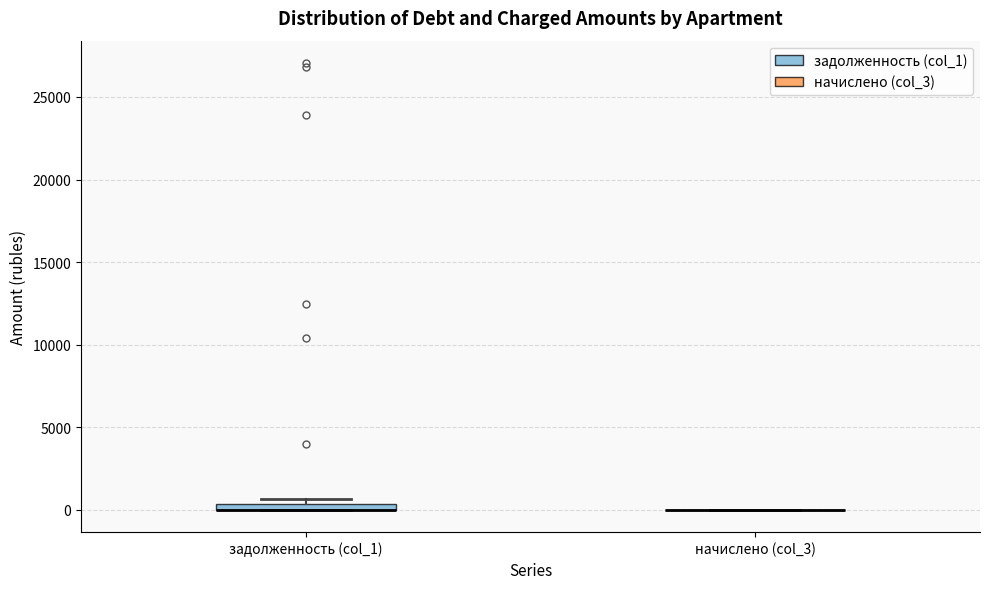

Where is the upper edge of the box for задолженность (col_1) on the y-axis? The values are not printed on the chart, so give them approximately, as read against the axis.

500